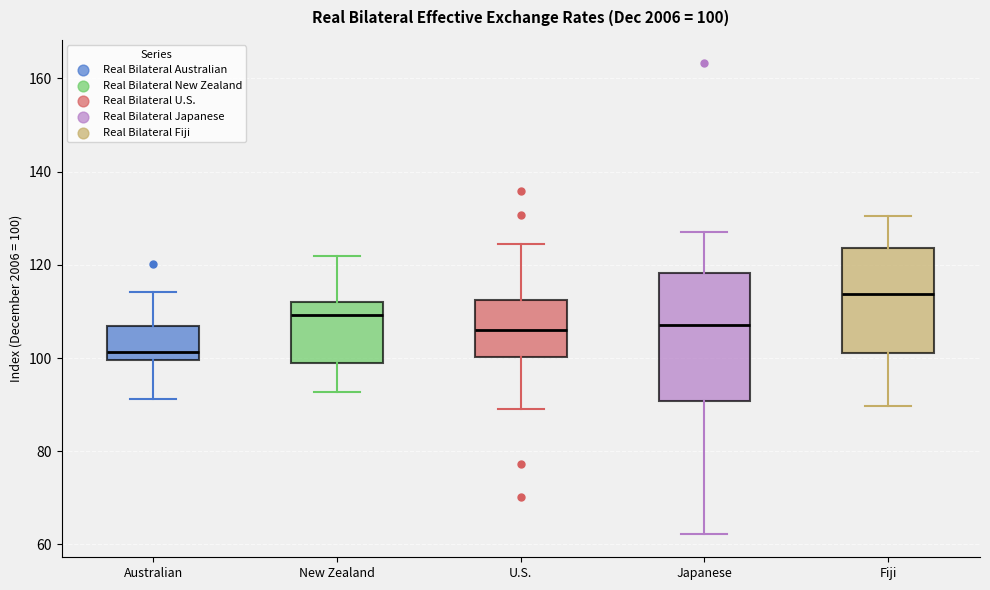

Which box has the lowest median line?

Australian